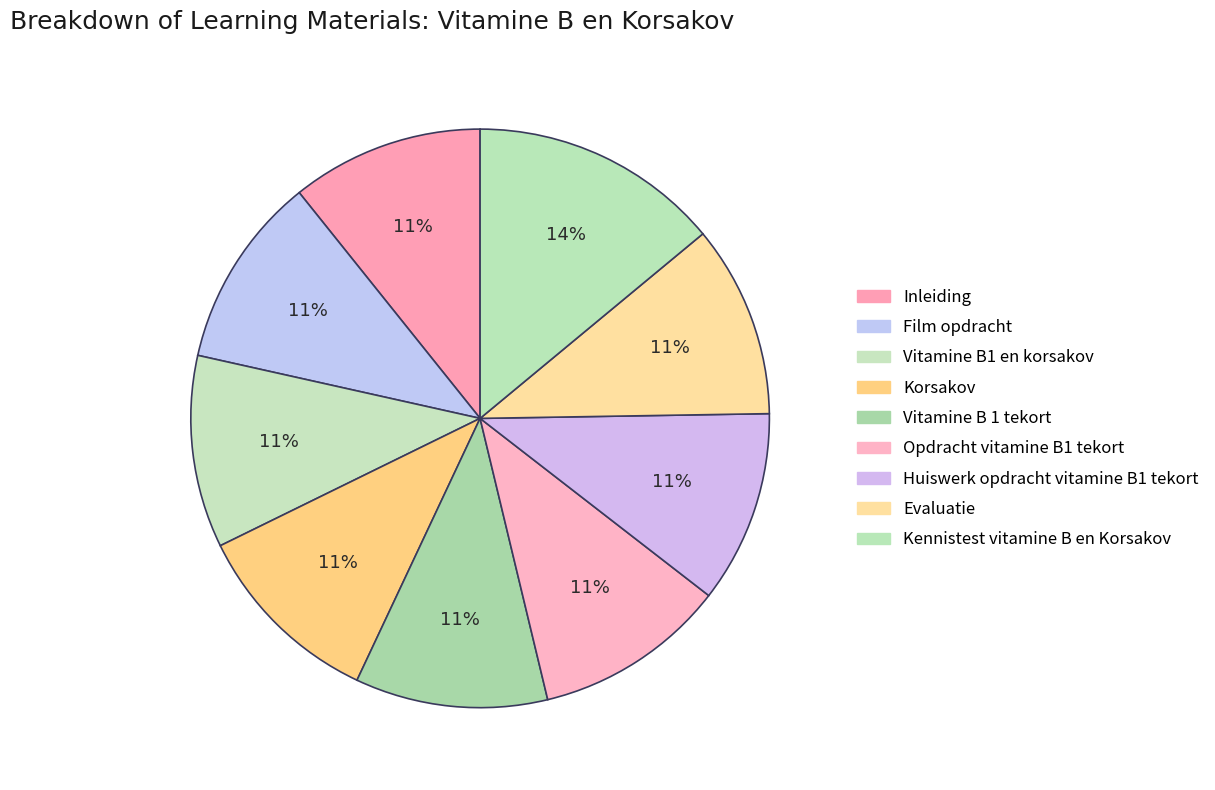

To the nearest percent, what is the average slice percentage?

11%